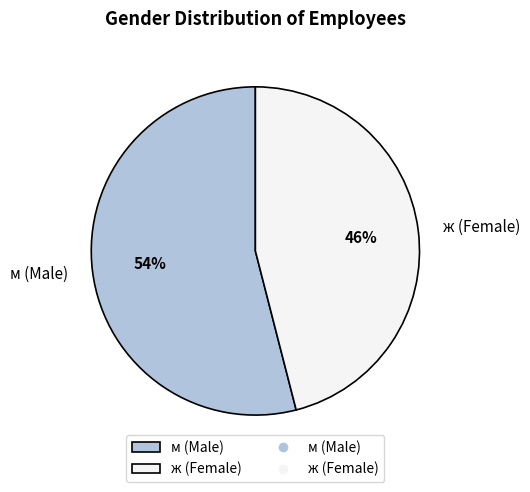

True or false: м (Male) accounts for 45% of the total.

False